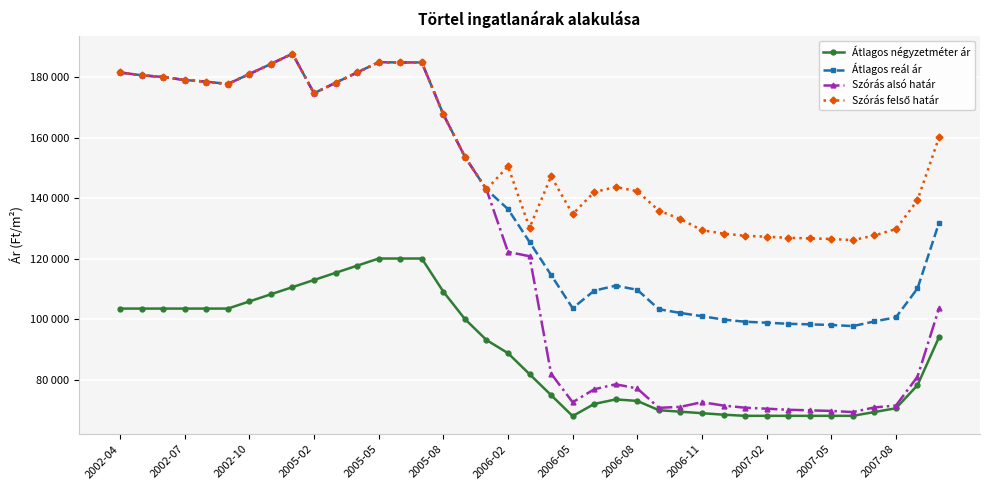

Is this an area chart (filled region under the line)?

No